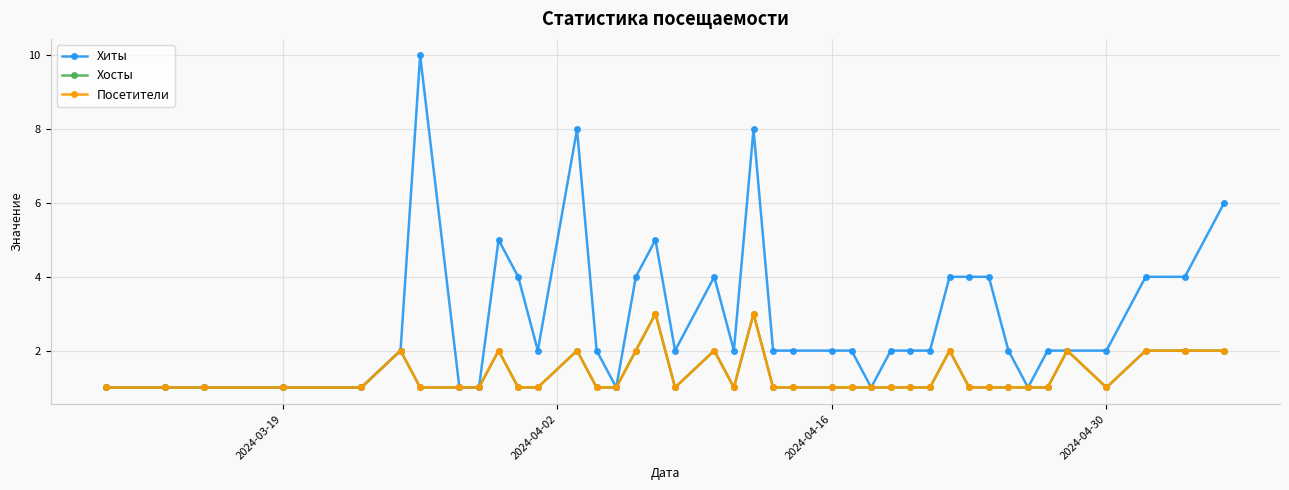

Is this an area chart (filled region under the line)?

No